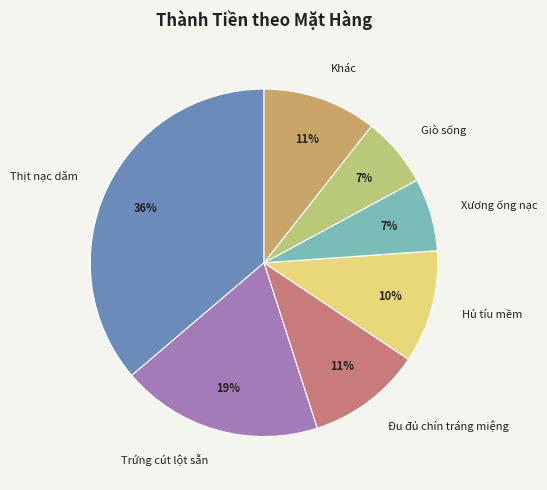

How many slices are in this pie chart?

7